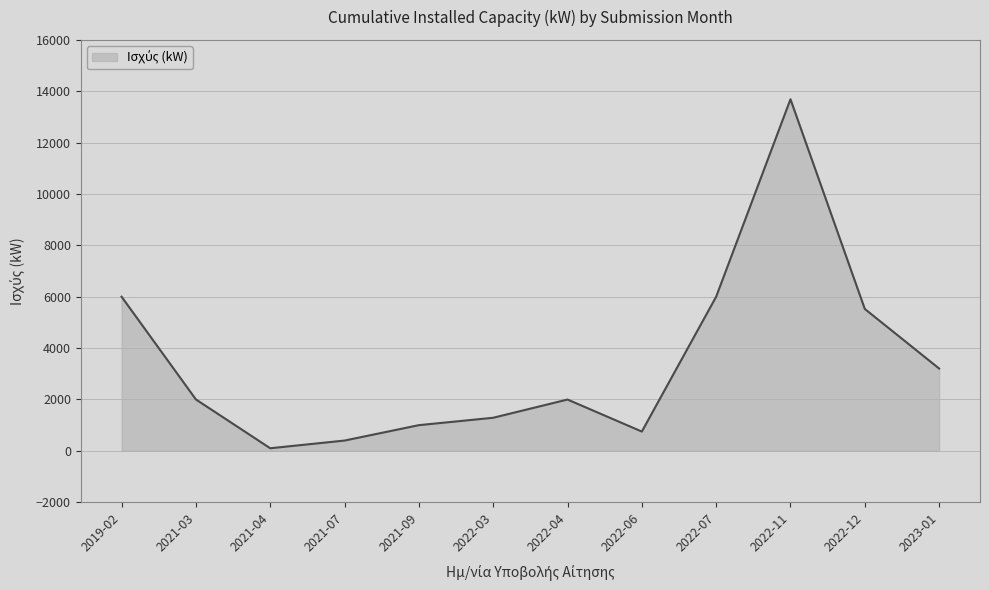

What is the approximate value at 2022-06?

749.7